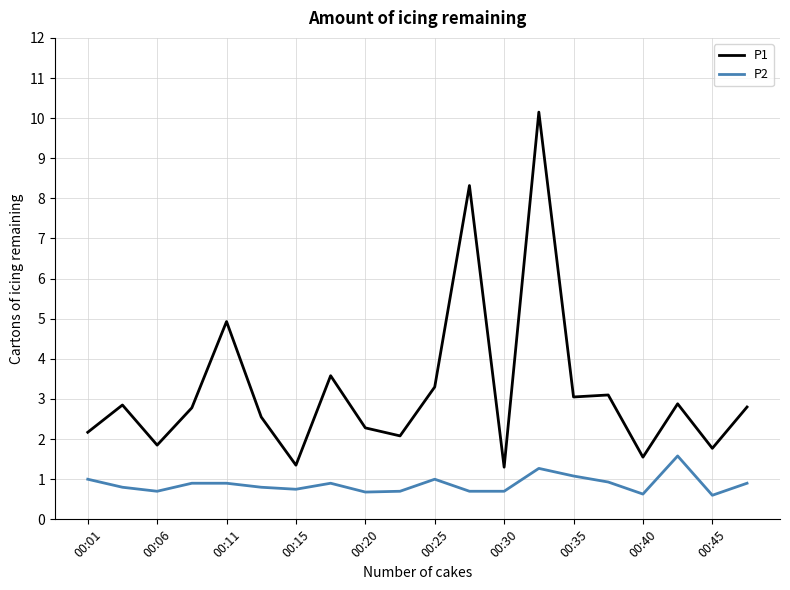

At how many categories does at least one series exceed 6?

2